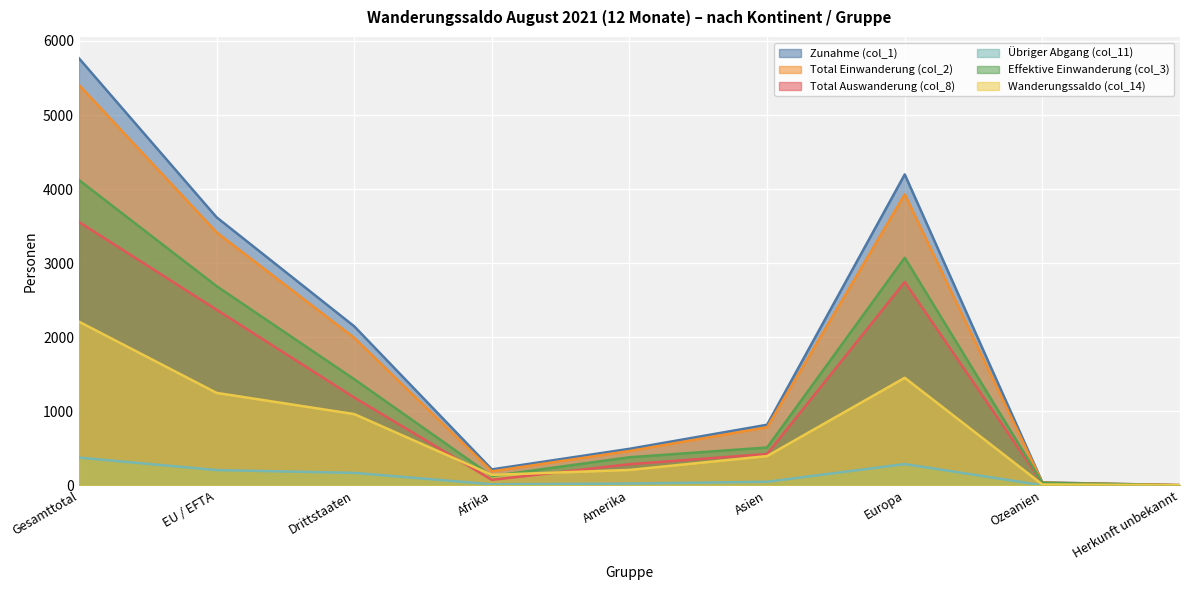

What is the sum of all Total Einwanderung (col_2) values?

16218